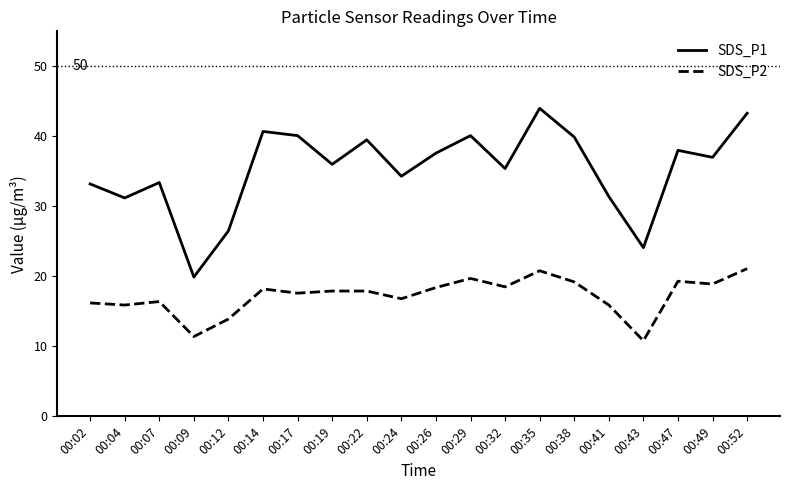

True or false: SDS_P2 has a value of 8.2 at 00:47.

False